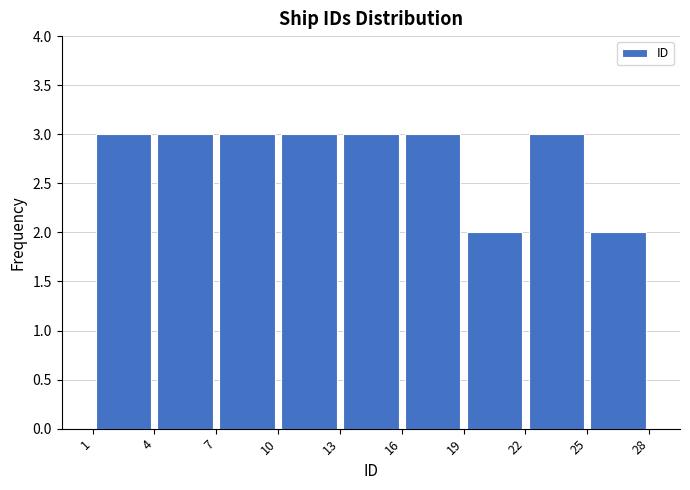

Reading left to right, transcribe this chart: for each bar, give the range it covers on the x-axis and its height. The values are not printed on the chart, so give them approximately, as read against the axis.

1 to 4: 3
4 to 7: 3
7 to 10: 3
10 to 13: 3
13 to 16: 3
16 to 19: 3
19 to 22: 2
22 to 25: 3
25 to 28: 2